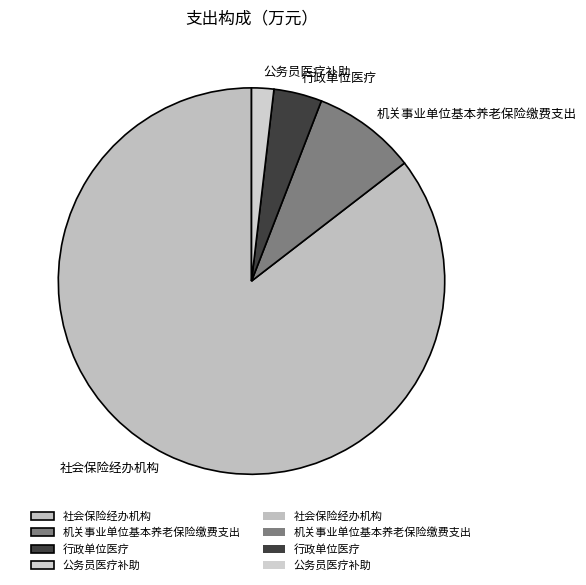

Between 公务员医疗补助 and 行政单位医疗, which is larger?

行政单位医疗